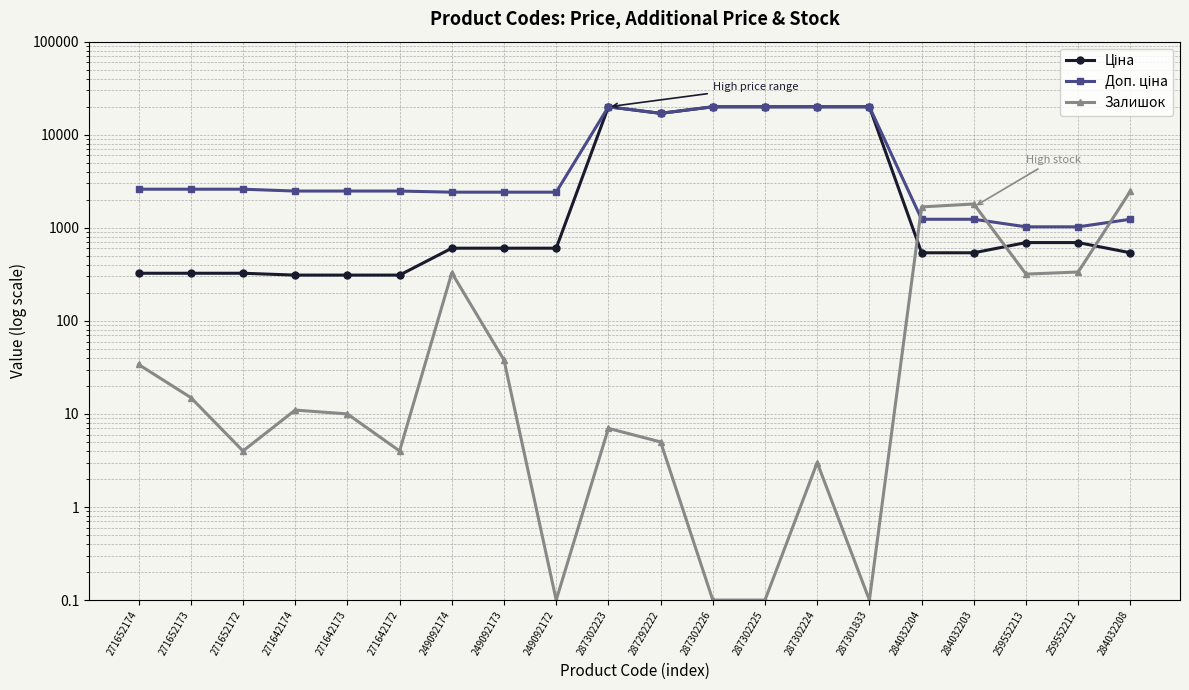

Which series has the largest total across all categories?

Доп. ціна